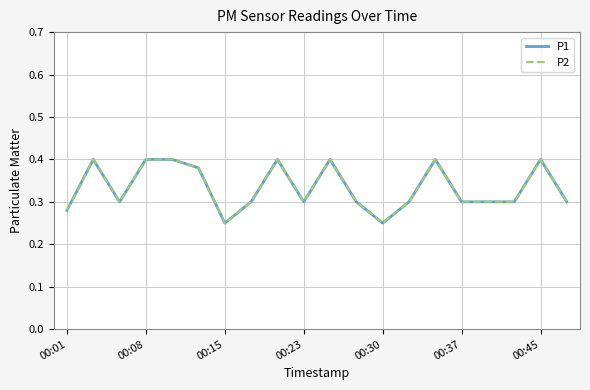

Does the chart have visible grid lines?

Yes